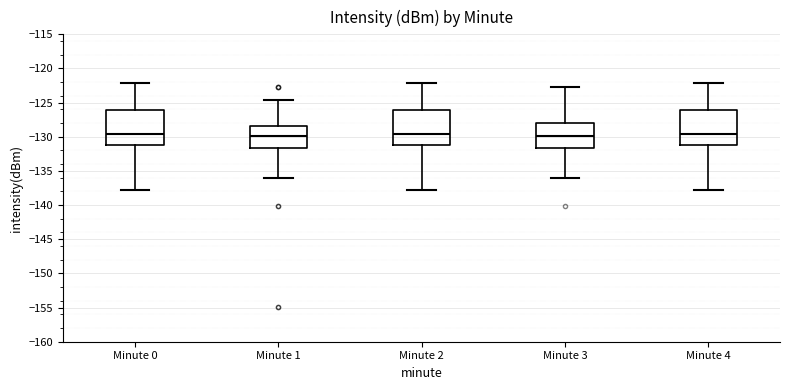

Reading left to right, transcribe this box plot: for each box, give where its median line is, the range the box spans, and where its two whiskers end, as read against the y-axis. The values are not printed on the chart, so give them approximately, as read against the axis.

Minute 0: median -129.5, box -131.0 to -126.0, whiskers -138.0 to -122.0
Minute 1: median -130.0, box -131.5 to -128.5, whiskers -136.0 to -124.5
Minute 2: median -129.5, box -131.0 to -126.0, whiskers -138.0 to -122.0
Minute 3: median -130.0, box -131.5 to -128.0, whiskers -136.0 to -122.5
Minute 4: median -129.5, box -131.0 to -126.0, whiskers -138.0 to -122.0